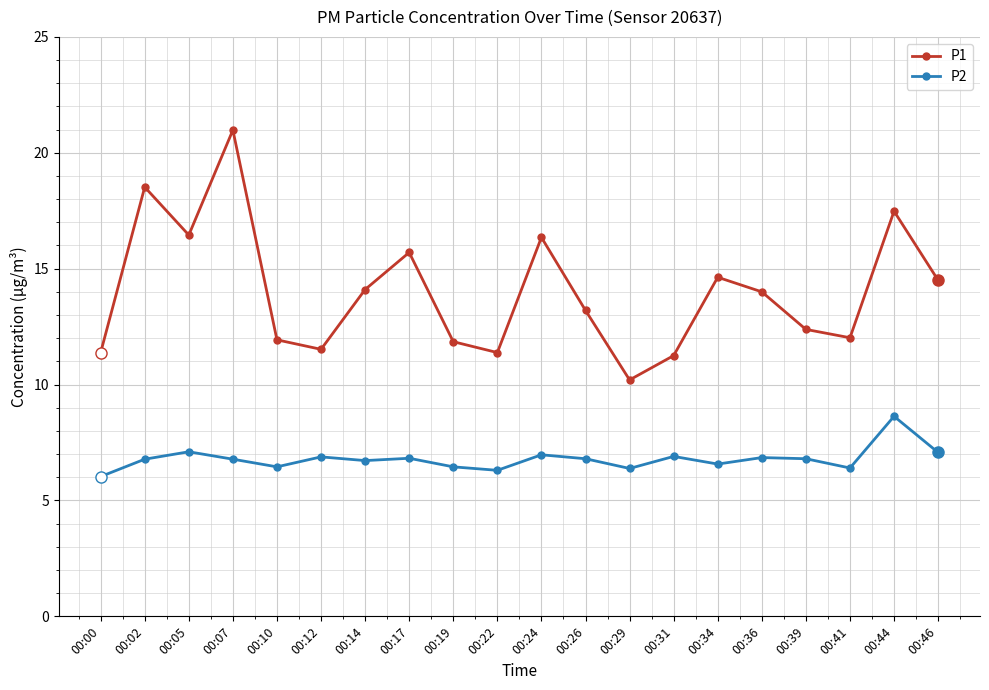

How many interior local valleys does the P1 series have?

5